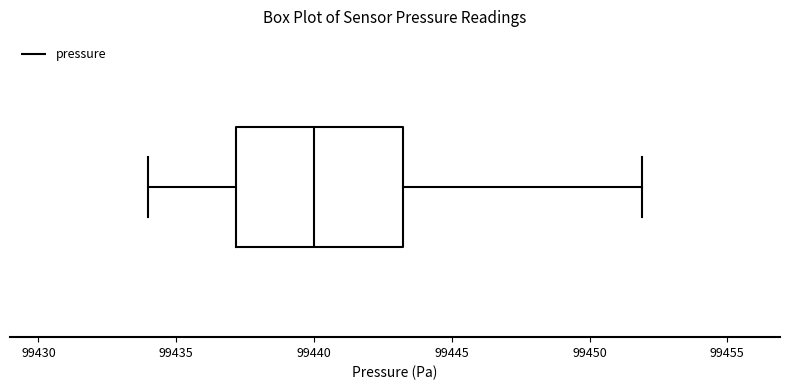

Transcribe this box plot: give where the median line is, the range the box spans, and where the two whiskers end, as read against the x-axis. The values are not printed on the chart, so give them approximately, as read against the axis.

median 99440, box 99437 to 99443, whiskers 99434 to 99452